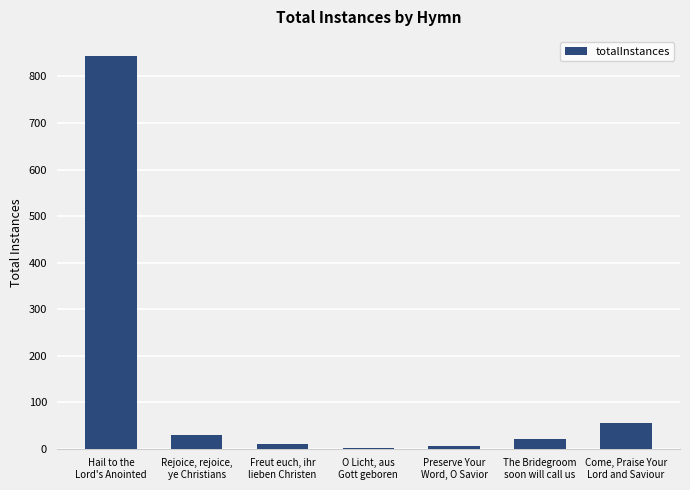

What is the maximum value shown in the chart?

843